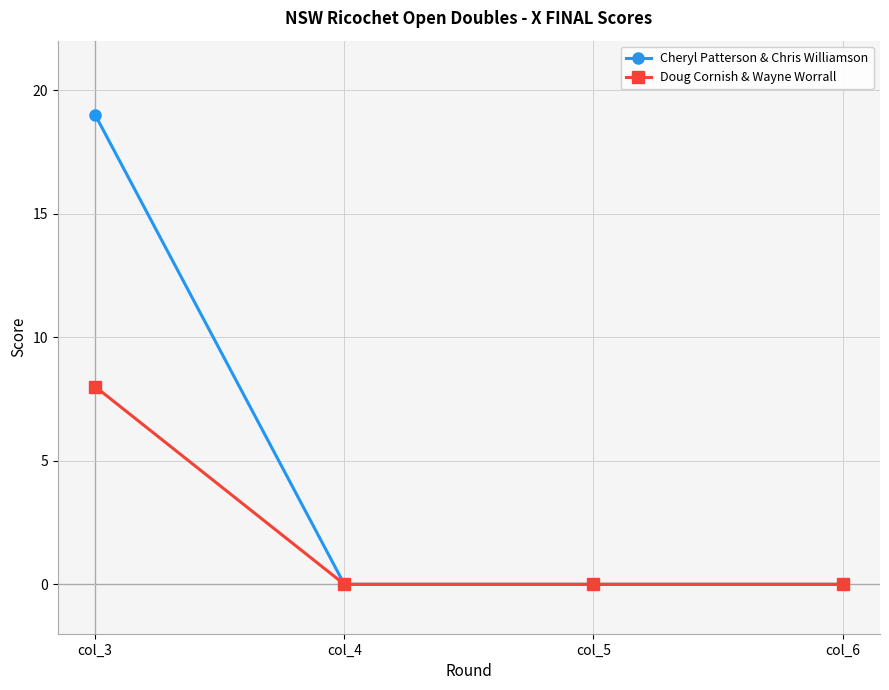

Count the number of categories in the chart.

4